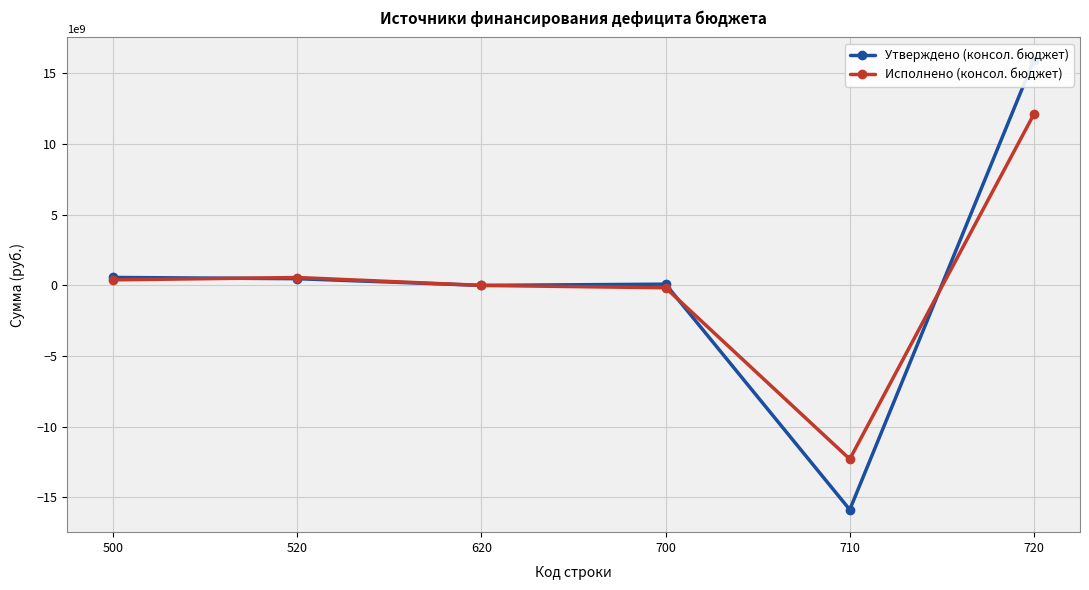

List the series in order of their peak value, highest first.

Утверждено (консол. бюджет), Исполнено (консол. бюджет)